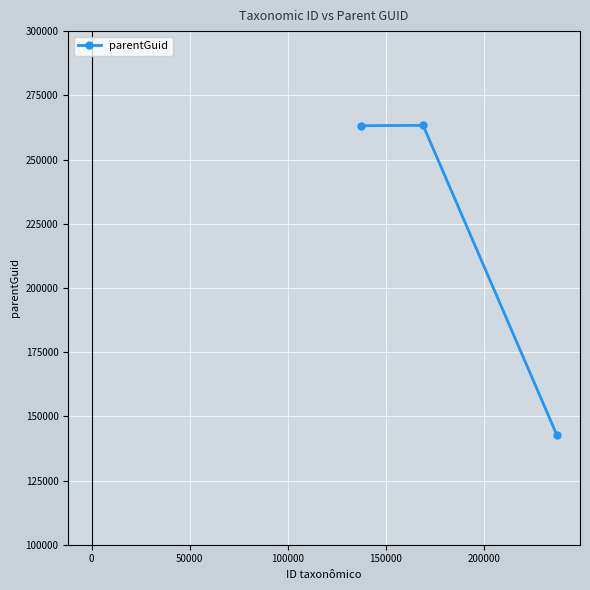

What is the greatest value displayed?

263304